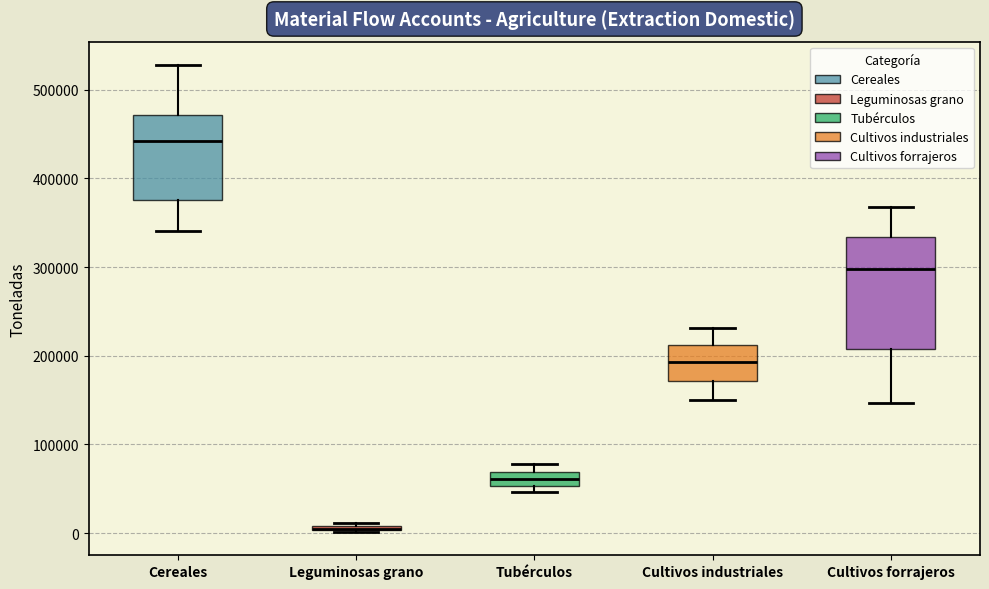

Comparing the boxes themselves (not the whiskers), which one is the tallest?

Cultivos forrajeros